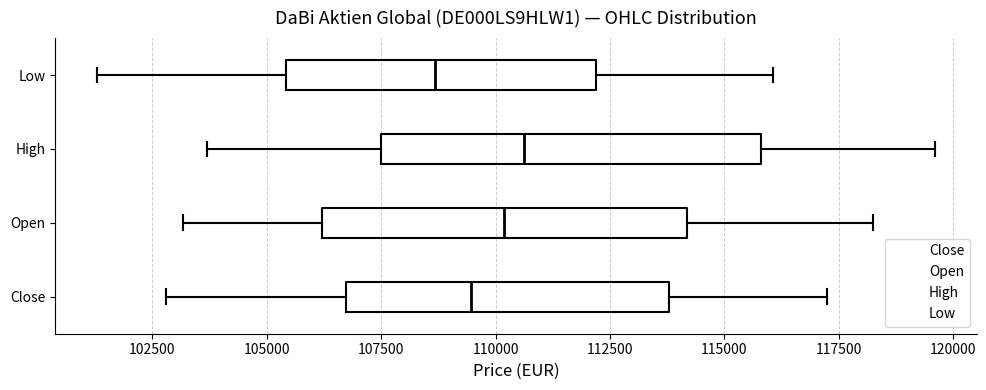

Reading bottom to top, read every box against the x-axis: the position of its median line, the range the box covers, and the ends of its whiskers. The values are not printed on the chart, so give them approximately, as read against the axis.

Close: median 109500, box 106500 to 114000, whiskers 103000 to 117000
Open: median 110000, box 106000 to 114000, whiskers 103000 to 118500
High: median 110500, box 107500 to 116000, whiskers 103500 to 119500
Low: median 108500, box 105500 to 112000, whiskers 101500 to 116000